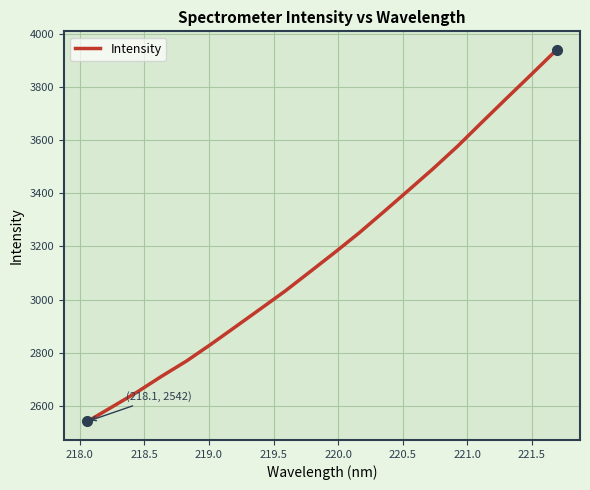

How many lines are shown in the chart?

1